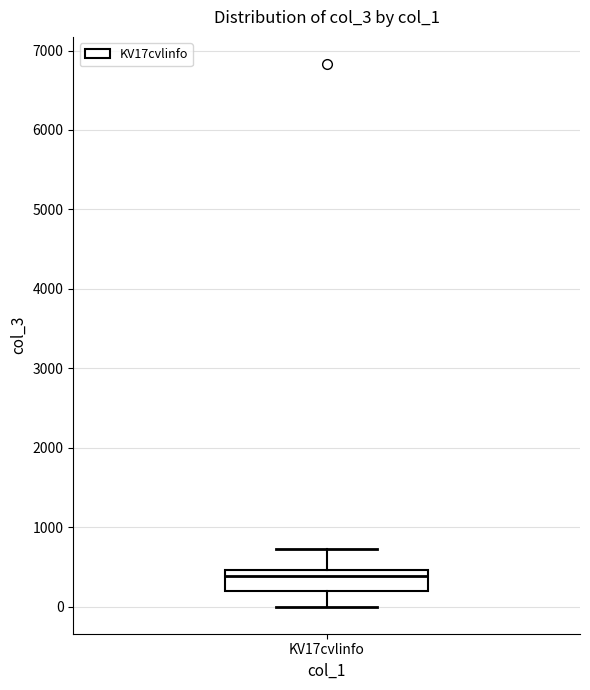

Read this box plot against the y-axis: the position of the median line, the range covered by the box, and the ends of both whiskers. The values are not printed on the chart, so give them approximately, as read against the axis.

median 400, box 200 to 500, whiskers 0 to 700